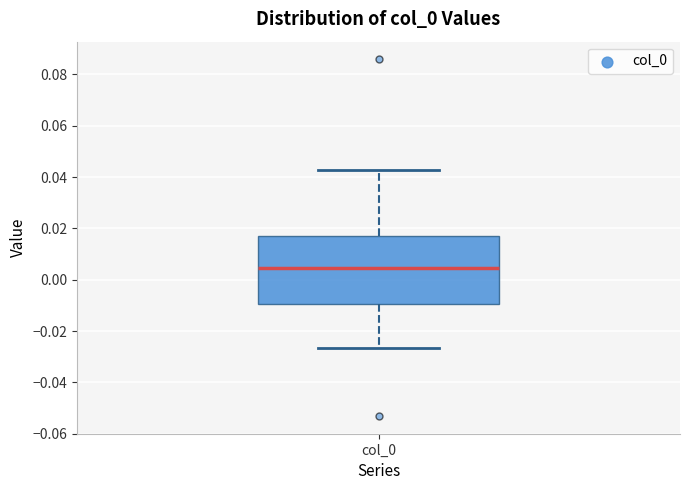

Where does the upper whisker of the box for col_0 end on the y-axis? The values are not printed on the chart, so give them approximately, as read against the axis.

0.042